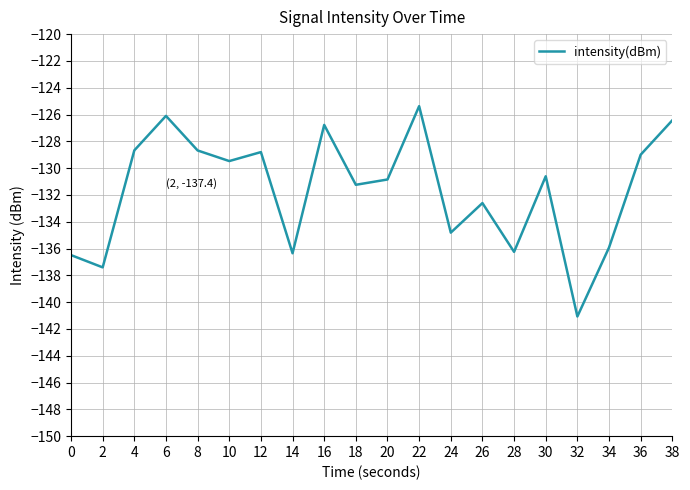

Where is the first local maximum?

6